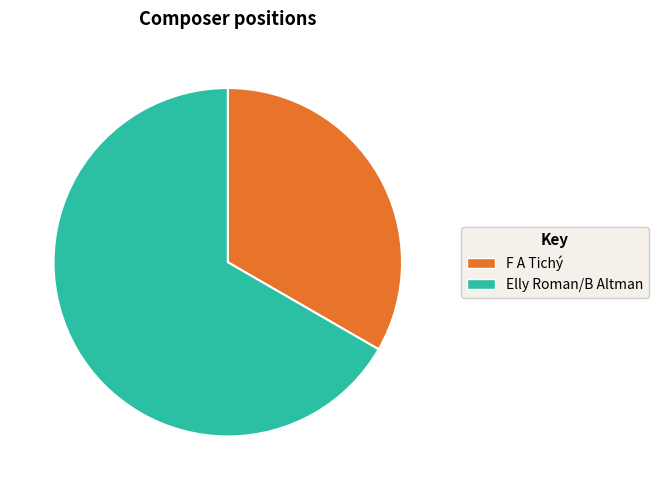

Count the number of slices in the pie.

2